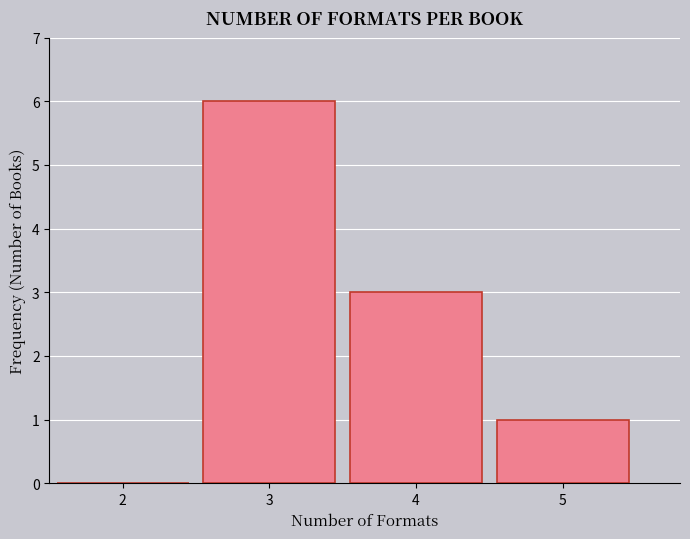

Reading left to right, what are all the values shown in this chart?

2=0	3=6	4=3	5=1